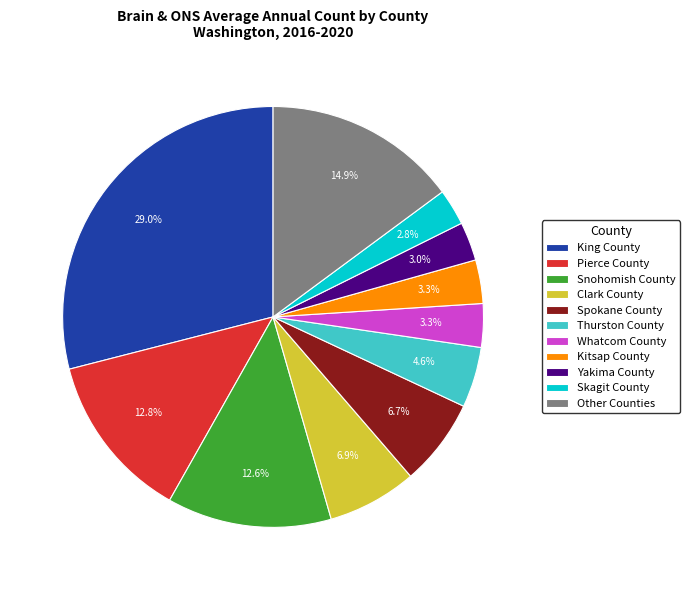

Which has a higher value, Other Counties or Skagit County?

Other Counties